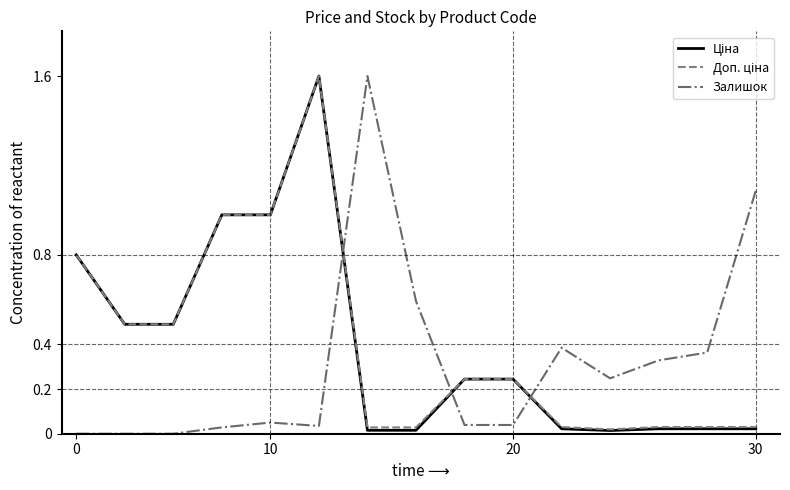

What is the greatest value displayed?

1.6